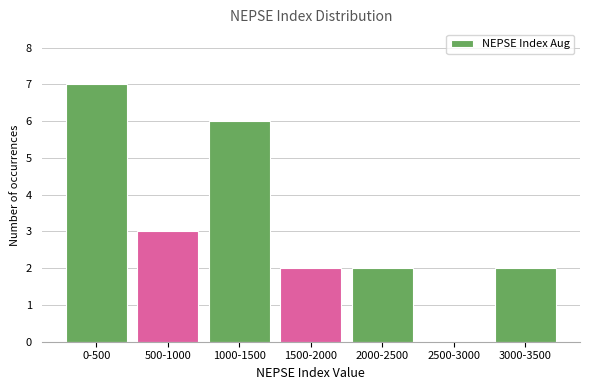

Reading right to left, transcribe all the data shown in this chart.

3000-3500=2	2500-3000=0	2000-2500=2	1500-2000=2	1000-1500=6	500-1000=3	0-500=7